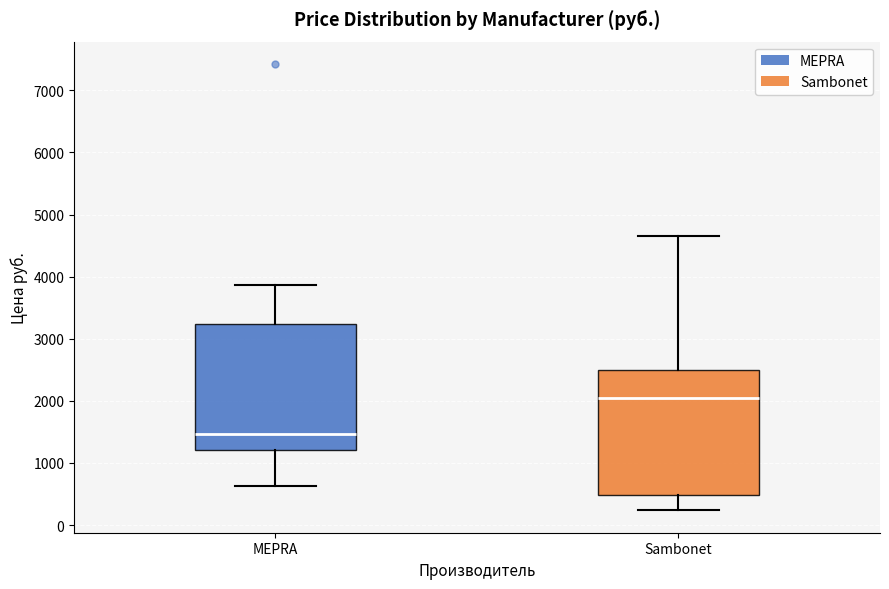

Reading left to right, transcribe this box plot: for each box, give where its median line is, the range the box spans, and where its two whiskers end, as read against the y-axis. The values are not printed on the chart, so give them approximately, as read against the axis.

MEPRA: median 1500, box 1200 to 3200, whiskers 600 to 3900
Sambonet: median 2100, box 500 to 2500, whiskers 200 to 4700